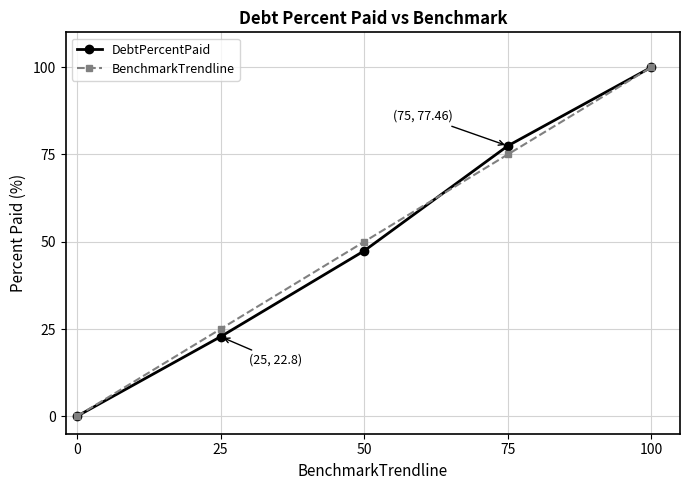

What are all the series names shown in the legend?

DebtPercentPaid, BenchmarkTrendline